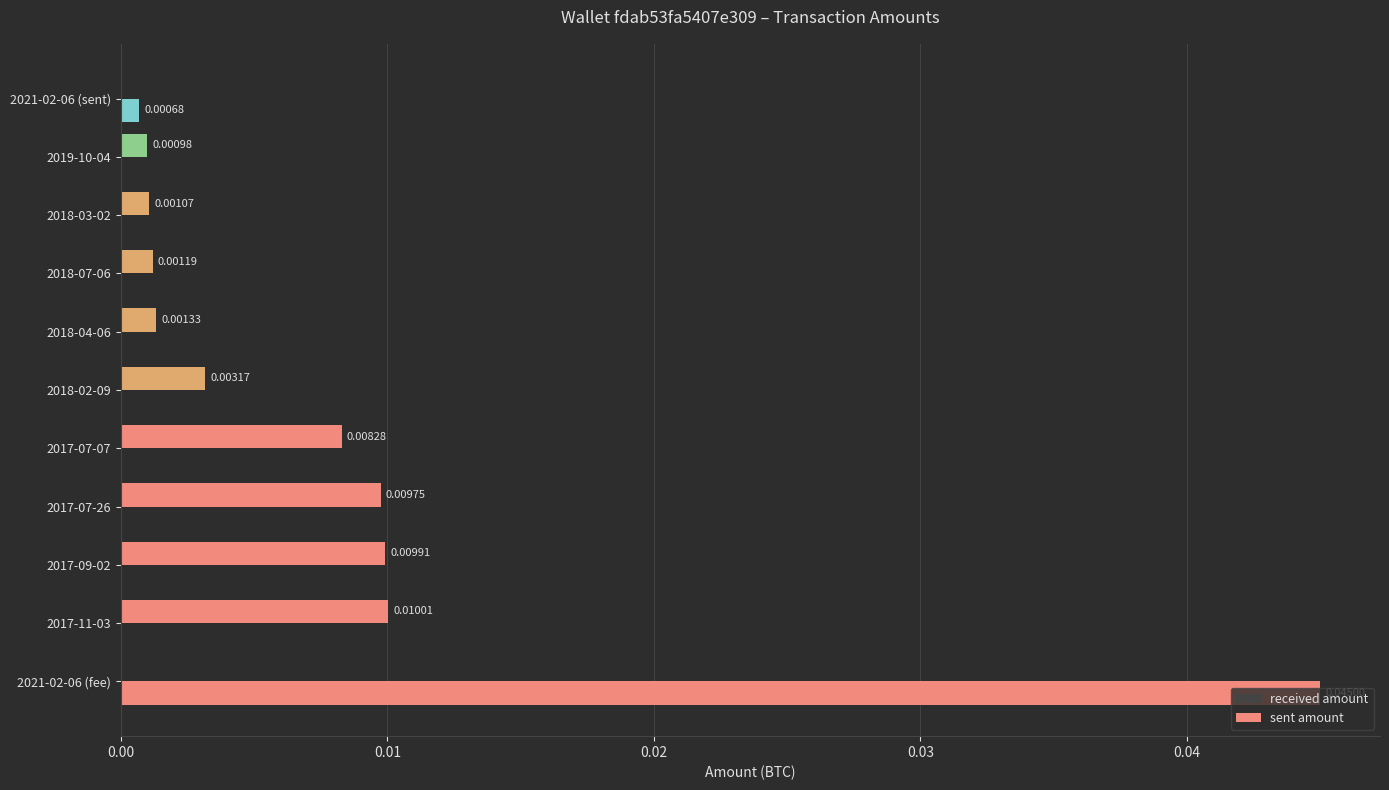

How many values in sent amount are above zero?

2